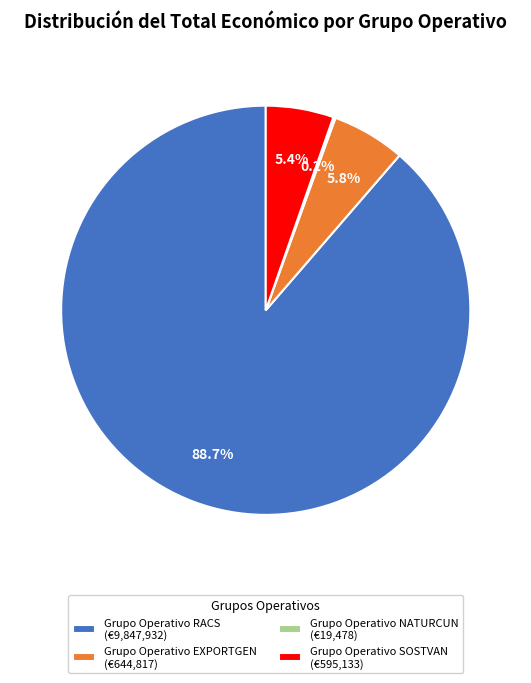

How much of the chart is everything except Grupo Operativo EXPORTGEN (€644,817)?

94.2%